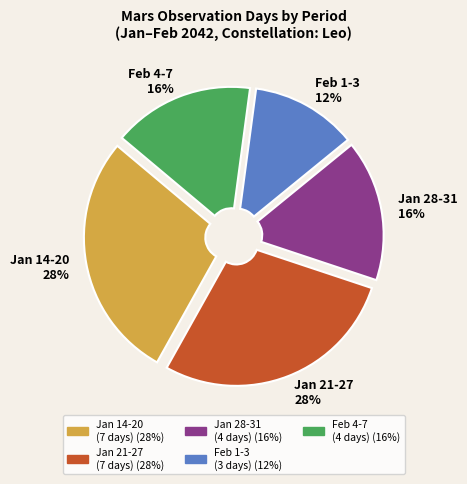

What is the smallest slice in the pie chart?

Feb 1-3